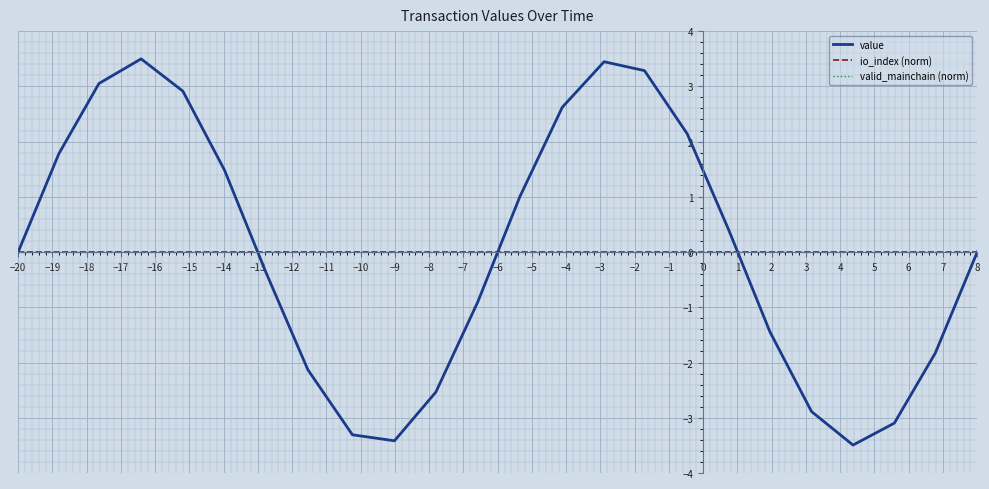

After their last crossing, which series has the higher values: io_index (norm) or value?

io_index (norm)